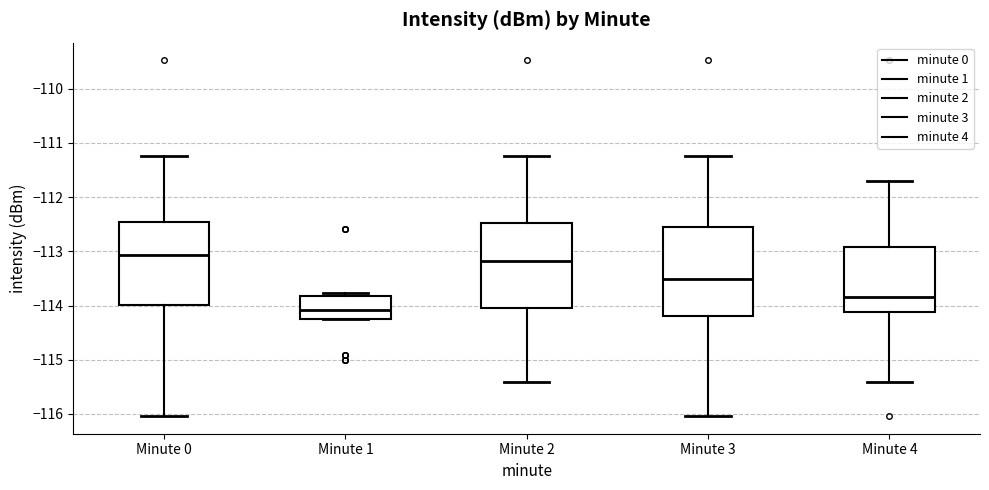

Which box's median line is the lowest?

Minute 1